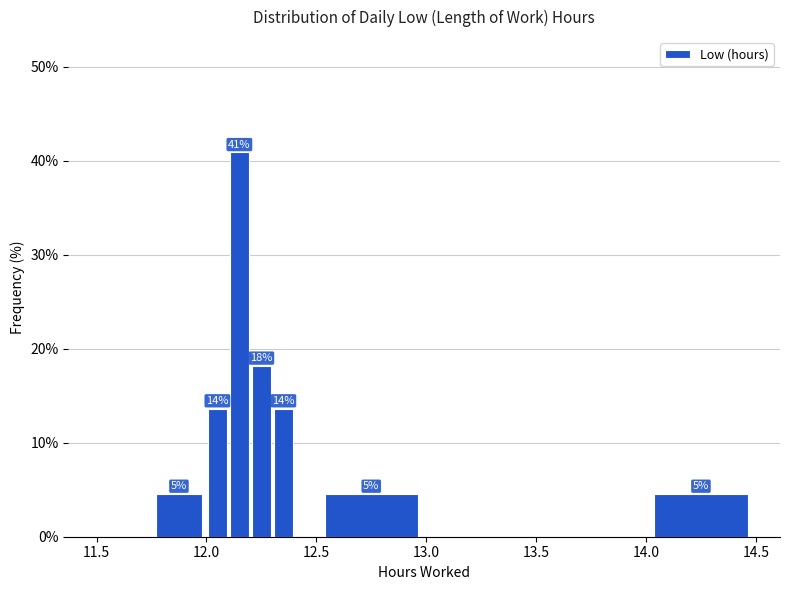

Around what value on the x-axis is the tallest bar? Give the approximate position of its centre, as read against the axis.

12.15